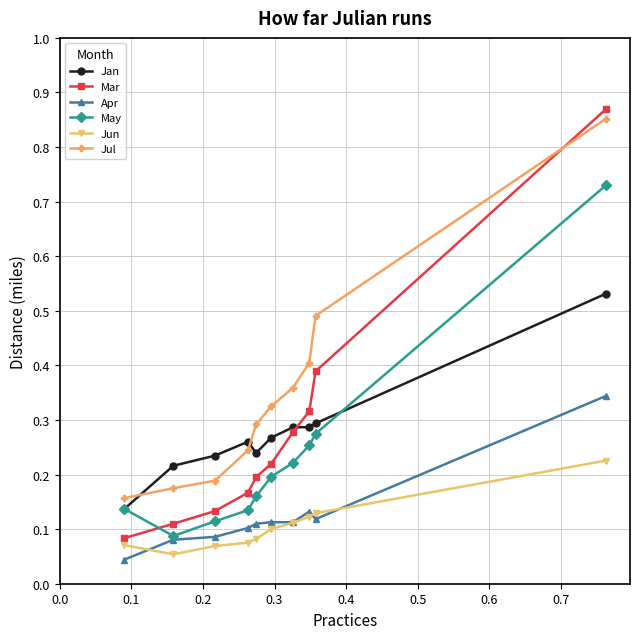

True or false: Apr and Mar cross at least once.

False